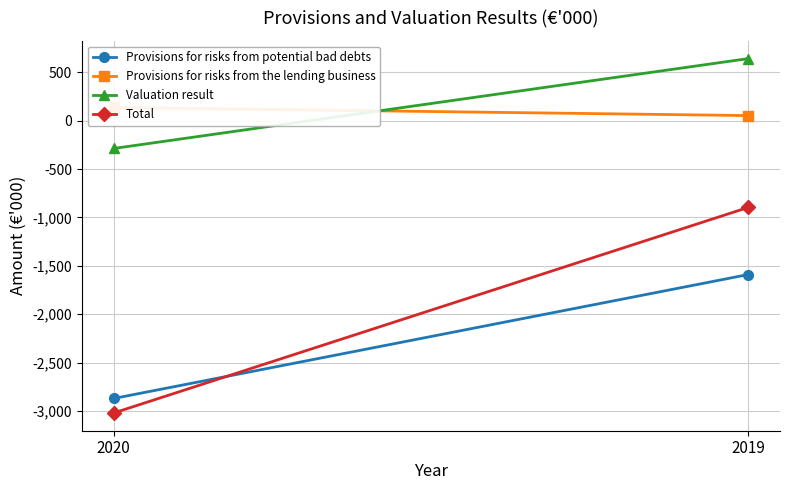

What is the lowest value of the Provisions for risks from potential bad debts series?

-2871